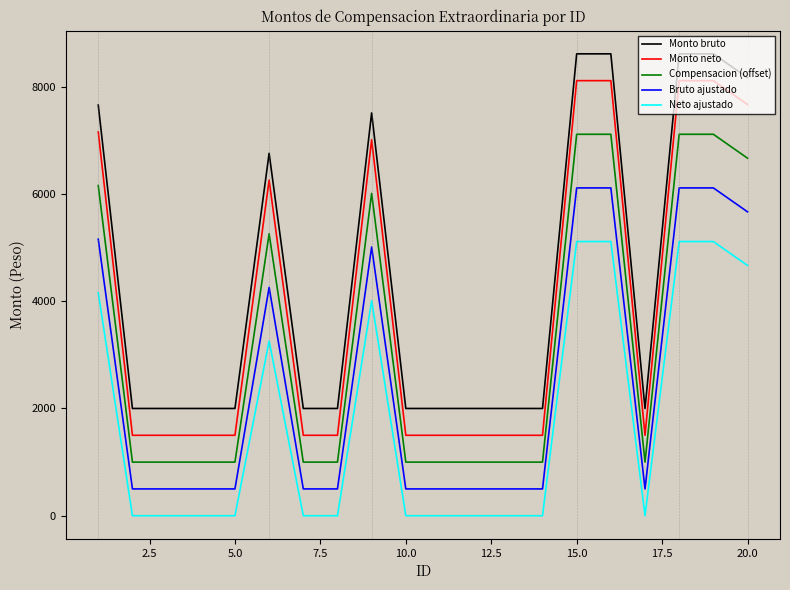

Which series has the largest total across all categories?

Monto bruto